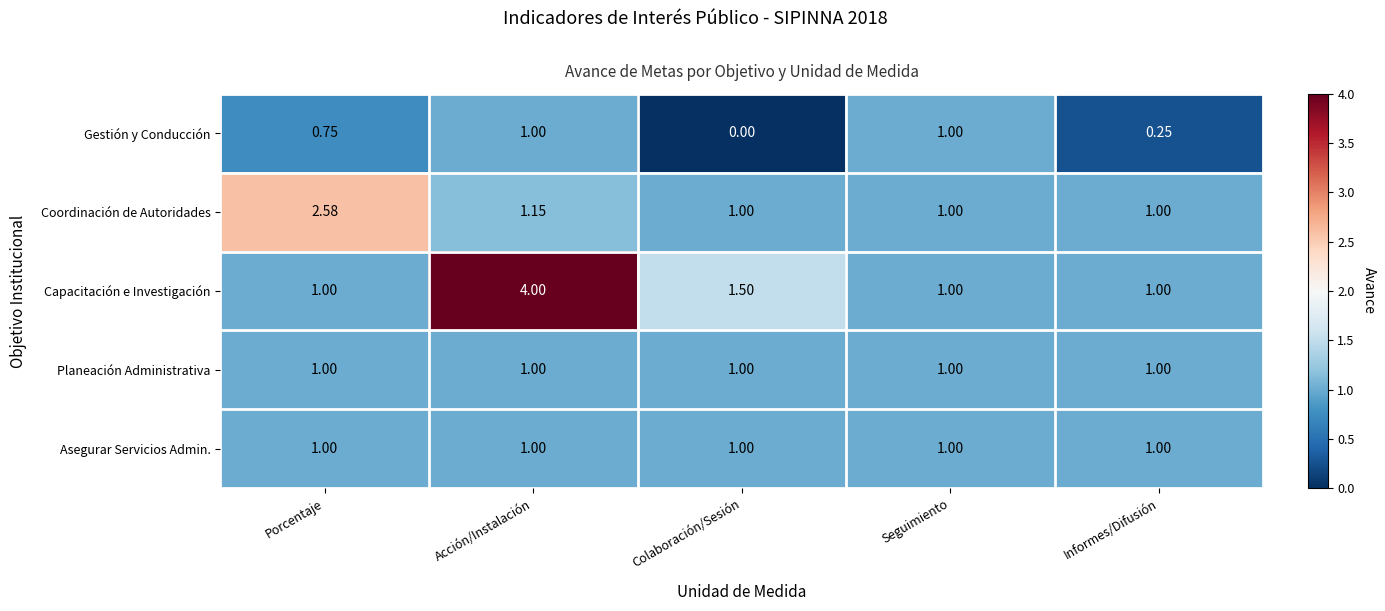

Which series has the widest spread of values?

Capacitación e Investigación